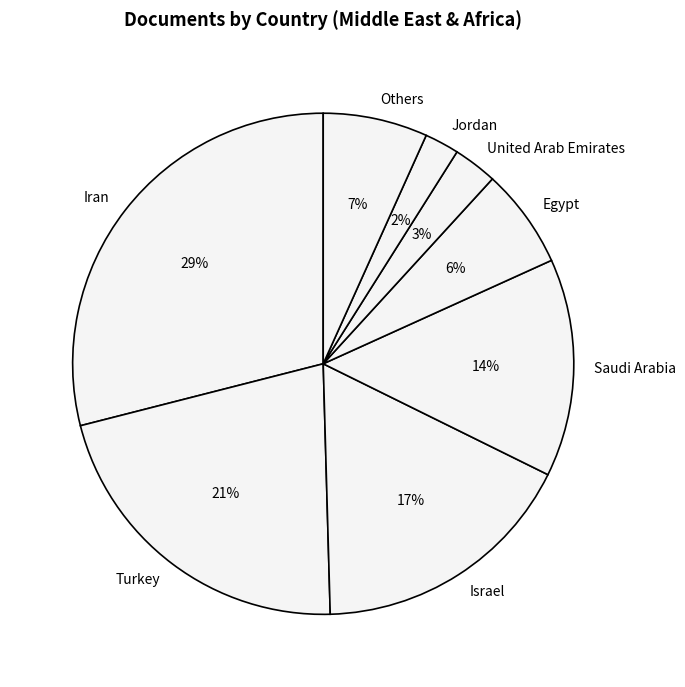

What percentage is the Saudi Arabia slice, to the nearest percent?

14%